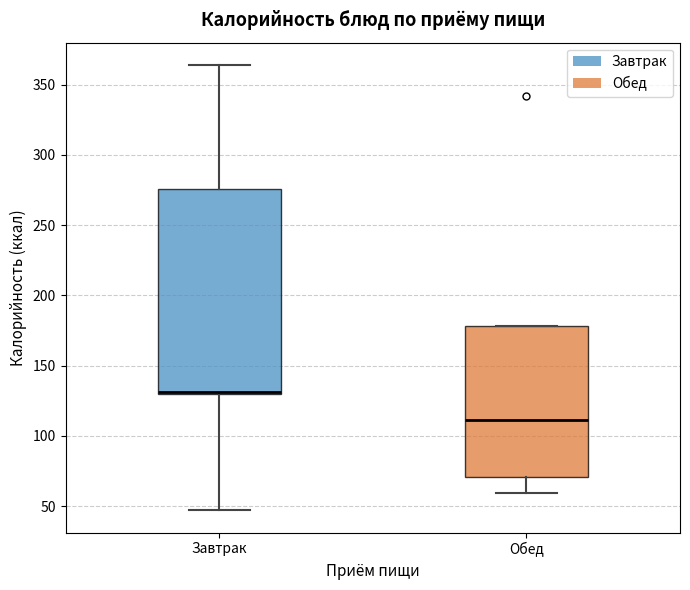

Reading left to right, read every box against the y-axis: the position of its median line, the range the box covers, and the ends of its whiskers. The values are not printed on the chart, so give them approximately, as read against the axis.

Завтрак: median 130 (drawn on the box's lower edge), box 130 to 275, whiskers 45 to 365
Обед: median 110, box 70 to 180, whiskers 60 to 180